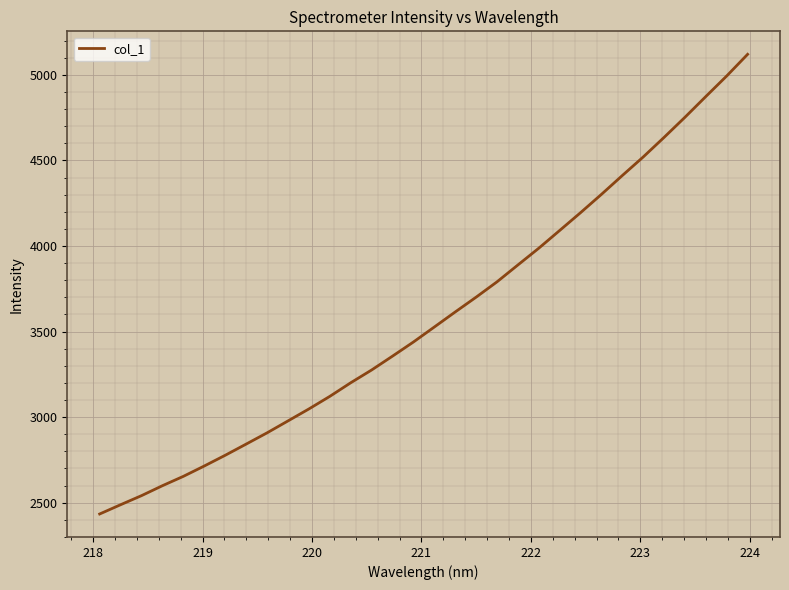

What is the greatest value displayed?

5120.1